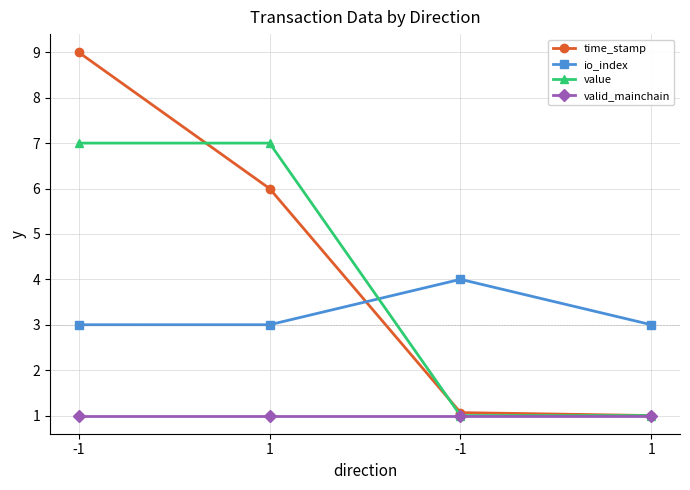

Which has a higher value, 1 or -1?

-1